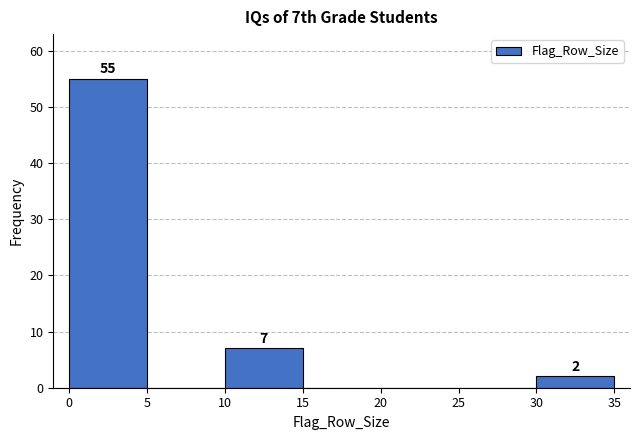

Which range on the x-axis has the tallest bar?

0 to 5